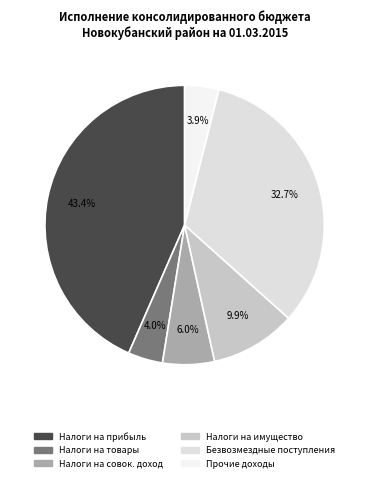

How many segments does this pie chart have?

6